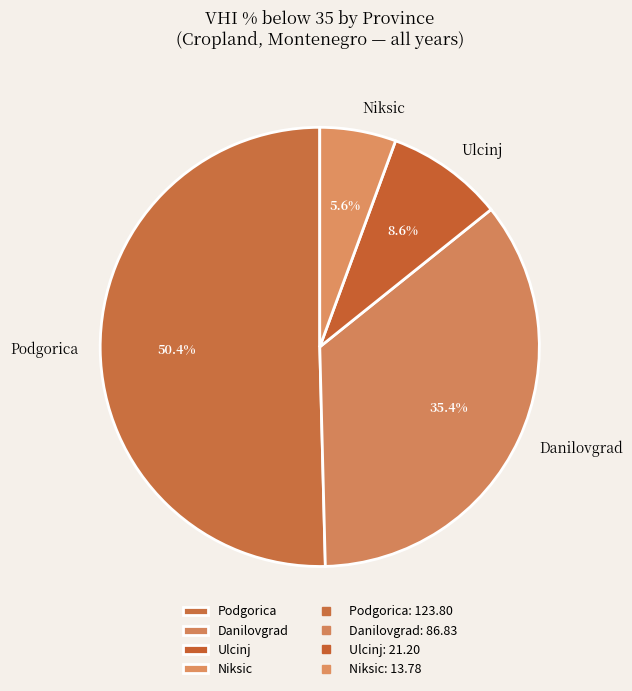

What is the smallest slice in the pie chart?

Niksic